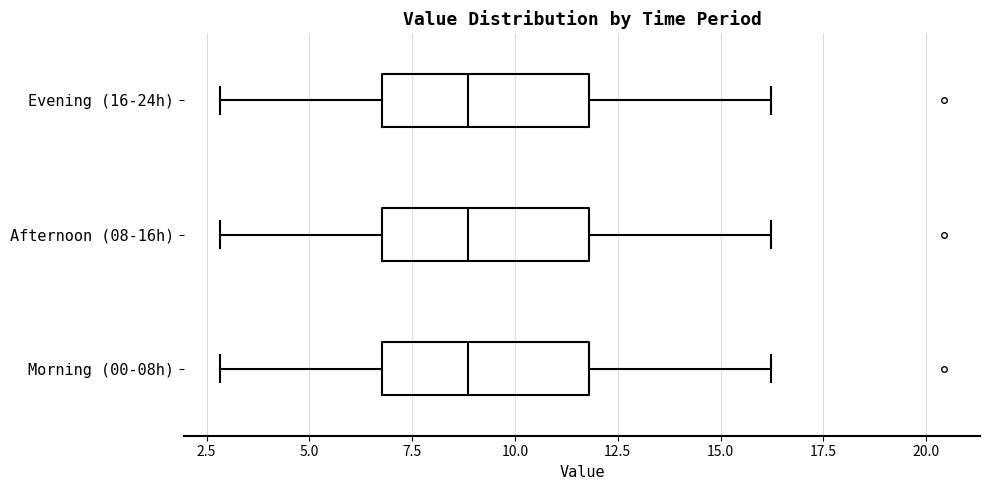

Reading bottom to top, transcribe this box plot: for each box, give where its median line is, the range the box spans, and where its two whiskers end, as read against the x-axis. The values are not printed on the chart, so give them approximately, as read against the axis.

Morning (00-08h): median 9, box 7 to 12, whiskers 3 to 16
Afternoon (08-16h): median 9, box 7 to 12, whiskers 3 to 16
Evening (16-24h): median 9, box 7 to 12, whiskers 3 to 16